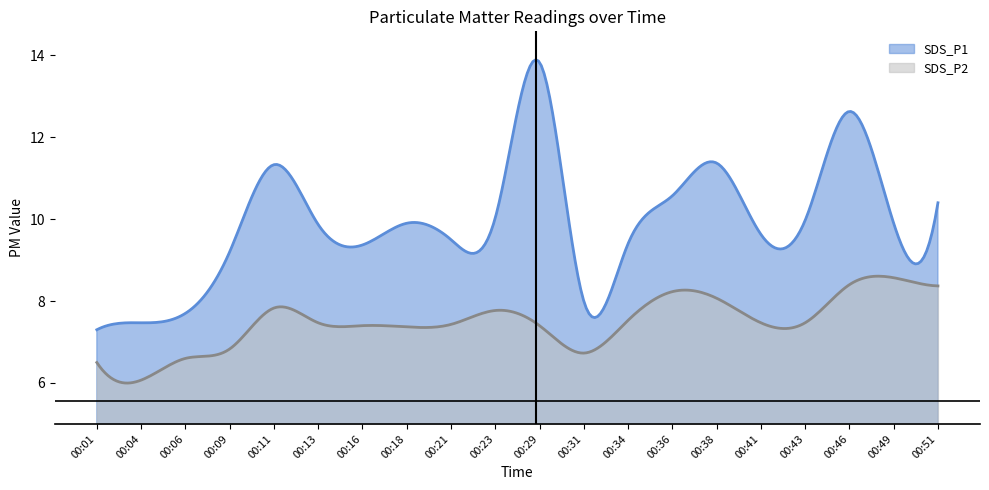

At how many categories does at least one series exceed 12?

2